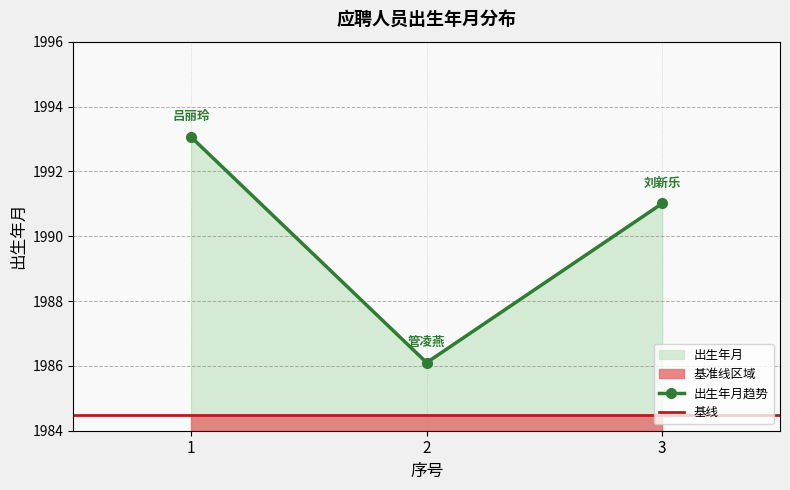

Between 1 and 3, which is larger?

1